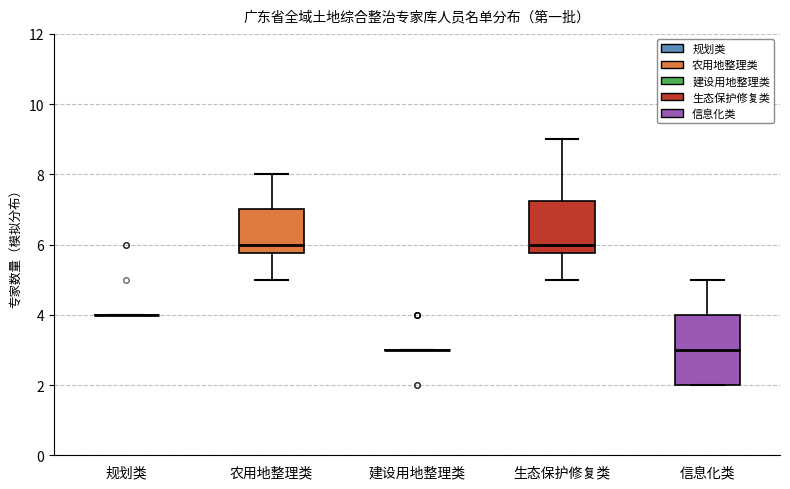

Reading left to right, transcribe this box plot: for each box, give where its median line is, the range the box spans, and where its two whiskers end, as read against the y-axis. The values are not printed on the chart, so give them approximately, as read against the axis.

规划类: box collapsed to a line at 4.0, whiskers 4.0 to 4.0
农用地整理类: median 6.0, box 5.8 to 7.0, whiskers 5.0 to 8.0
建设用地整理类: box collapsed to a line at 3.0, whiskers 3.0 to 3.0
生态保护修复类: median 6.0, box 5.8 to 7.2, whiskers 5.0 to 9.0
信息化类: median 3.0, box 2.0 to 4.0, whiskers 2.0 to 5.0